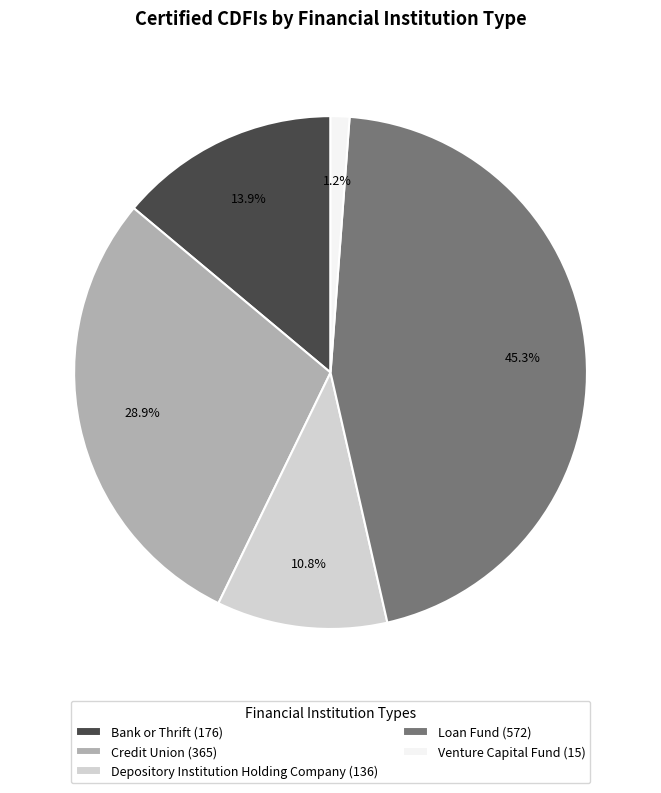

To the nearest percent, what percentage of the pie is Loan Fund?

45%